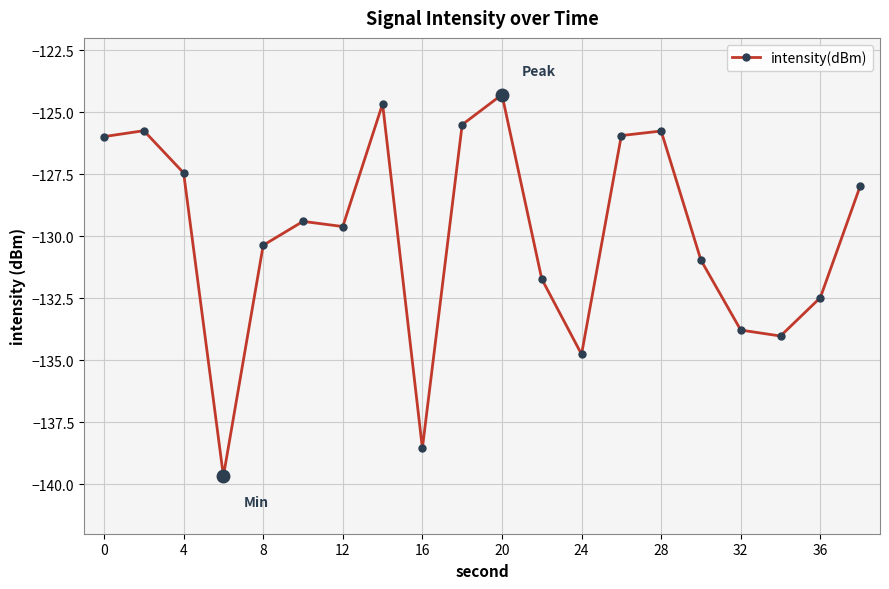

What is the minimum value shown in the chart?

-139.7